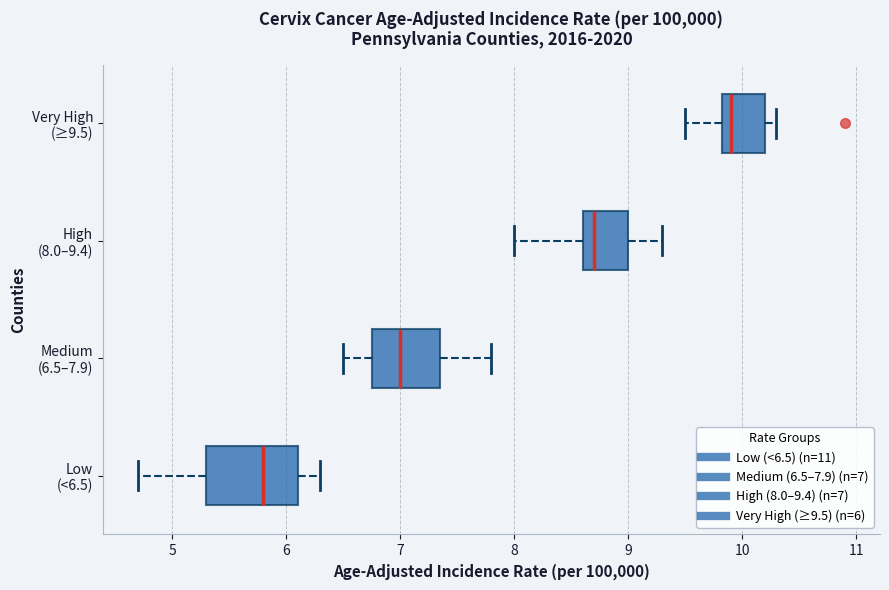

Which box has the furthest to the right median line?

Very High (≥9.5)